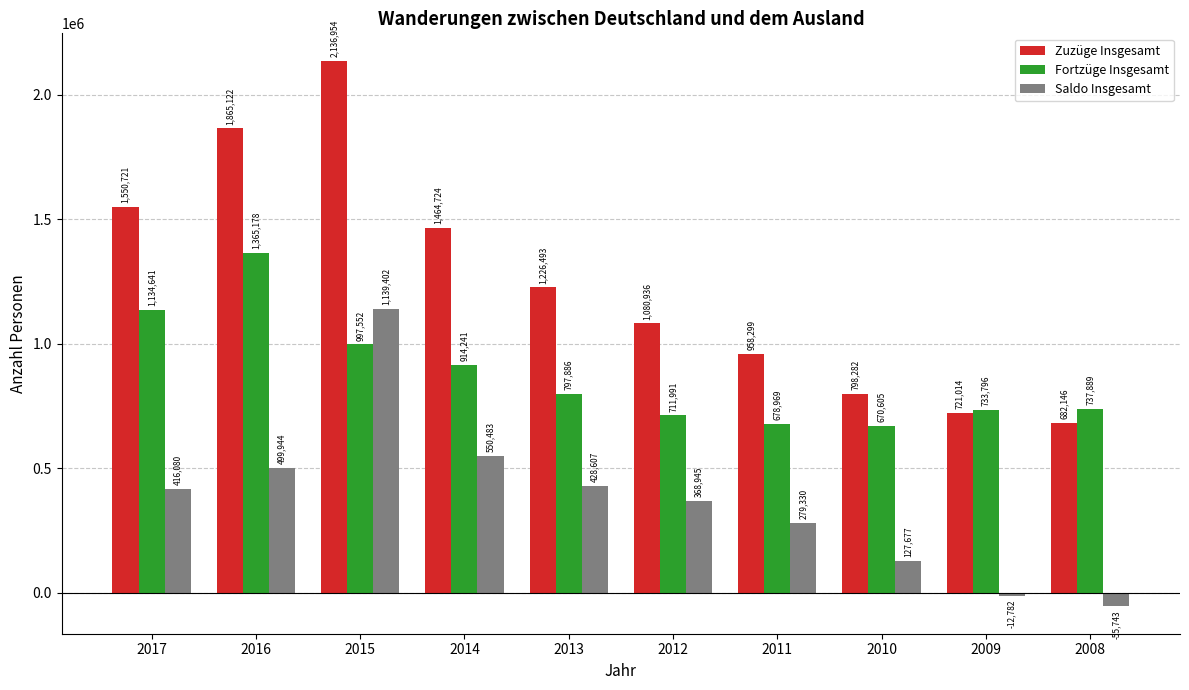

True or false: Fortzüge Insgesamt has a value of 2274036 at 2016.

False